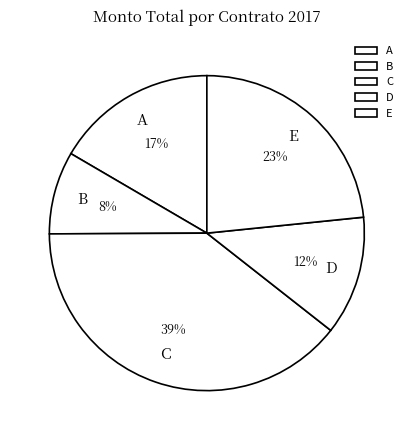

Combined, do D and E account for over 50%?

No